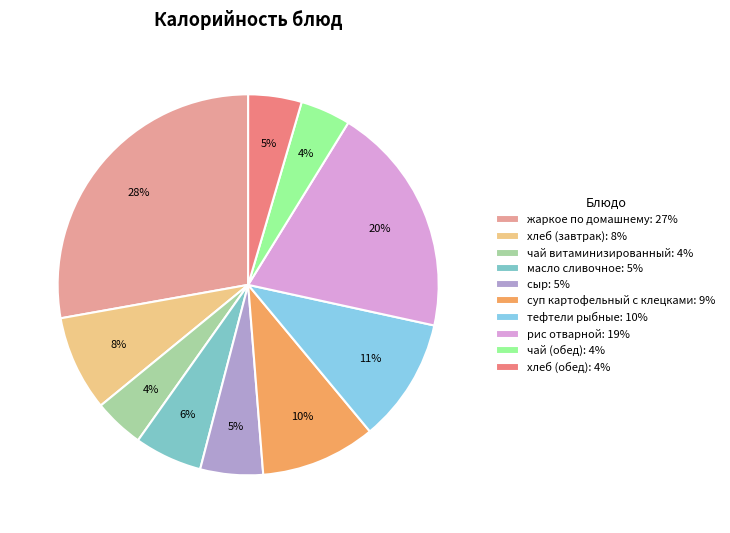

Combined, what portion of the pie is сыр and тефтели рыбные?

15.9%